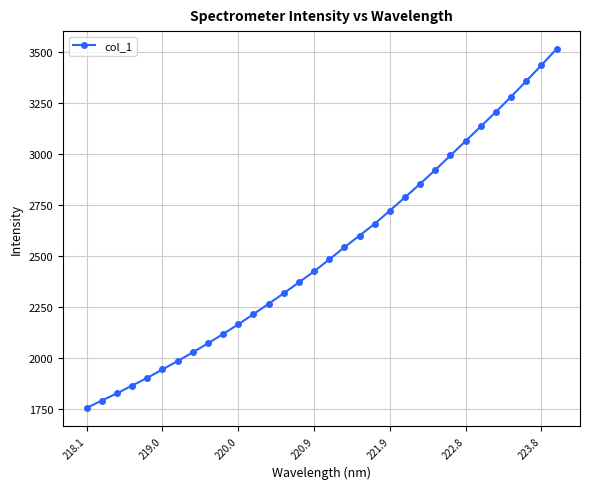

What is the difference between the second highest and second lowest values?

1645.6